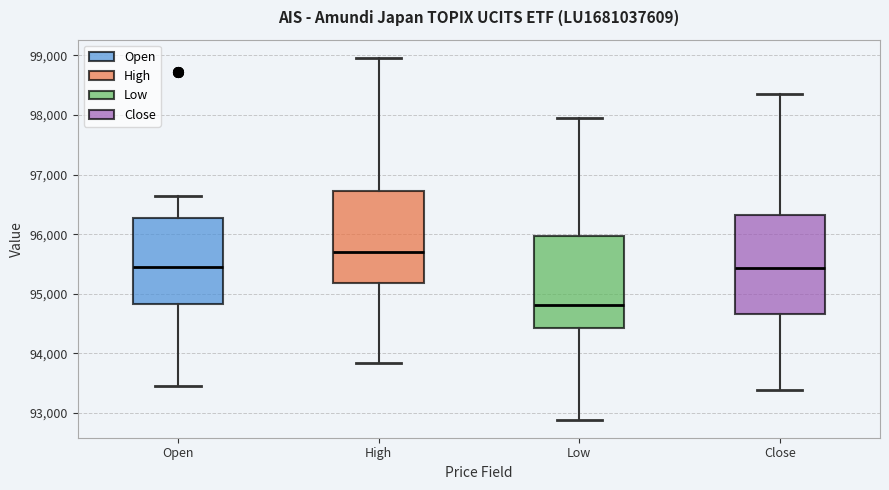

Reading left to right, read every box against the y-axis: the position of its median line, the range the box covers, and the ends of its whiskers. The values are not printed on the chart, so give them approximately, as read against the axis.

Open: median 95500, box 94800 to 96300, whiskers 93500 to 96600
High: median 95700, box 95200 to 96700, whiskers 93800 to 99000
Low: median 94800, box 94400 to 96000, whiskers 92900 to 97900
Close: median 95400, box 94700 to 96300, whiskers 93400 to 98300